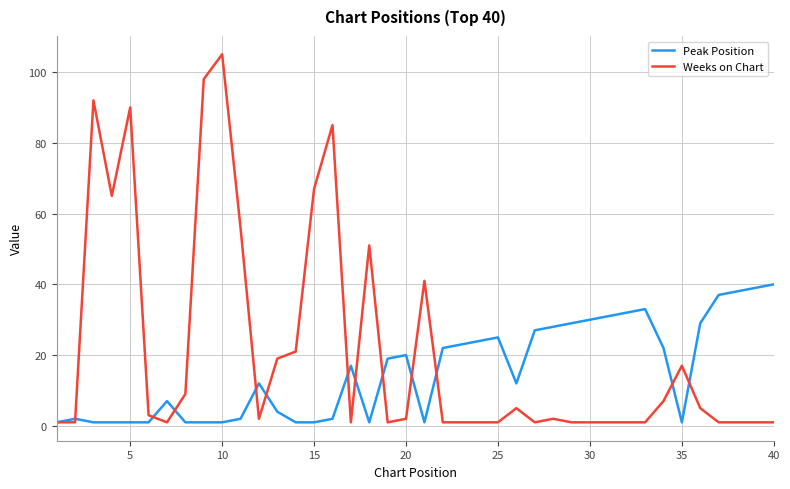

Which series has the widest spread of values?

Weeks on Chart